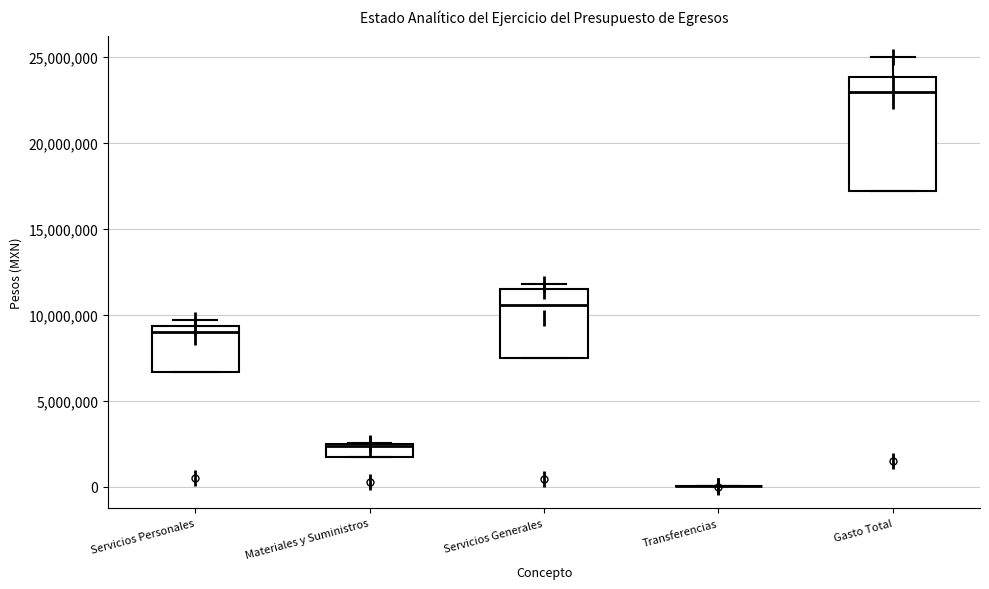

Comparing the boxes themselves (not the whiskers), which one is the tallest?

Gasto Total